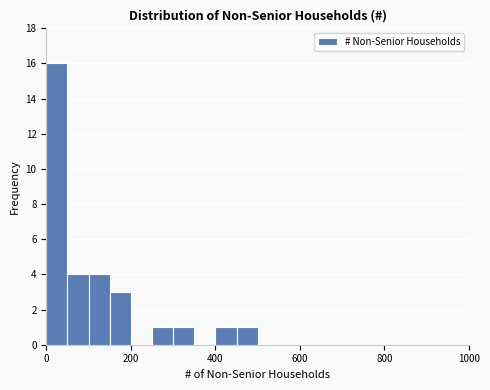

Around what value on the x-axis is the tallest bar? Give the approximate position of its centre, as read against the axis.

20